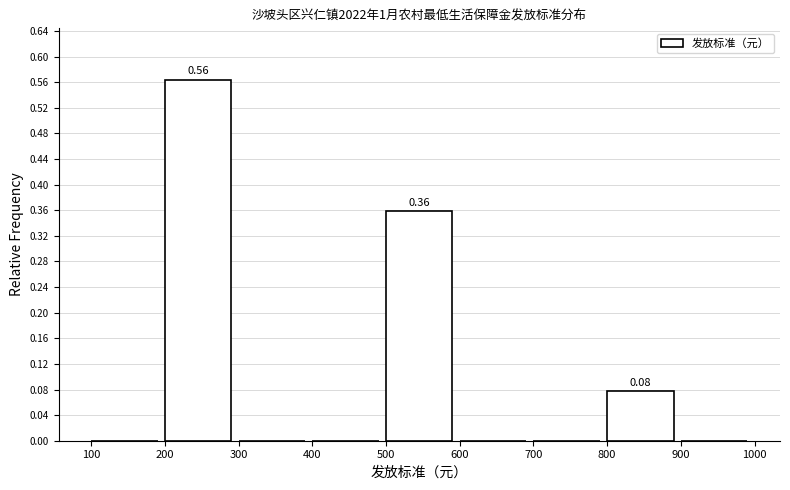

Over which range of the x-axis is the bar tallest?

200 to 300